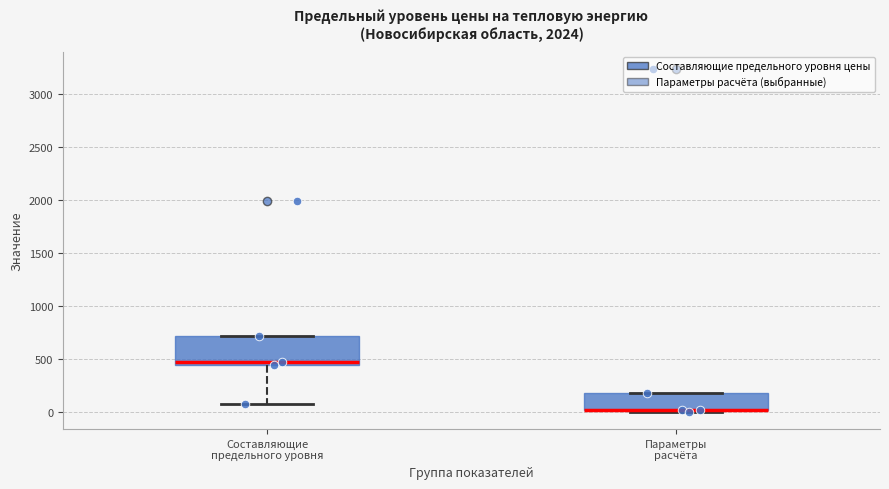

Comparing the boxes themselves (not the whiskers), which one is the tallest?

Составляющие предельного уровня